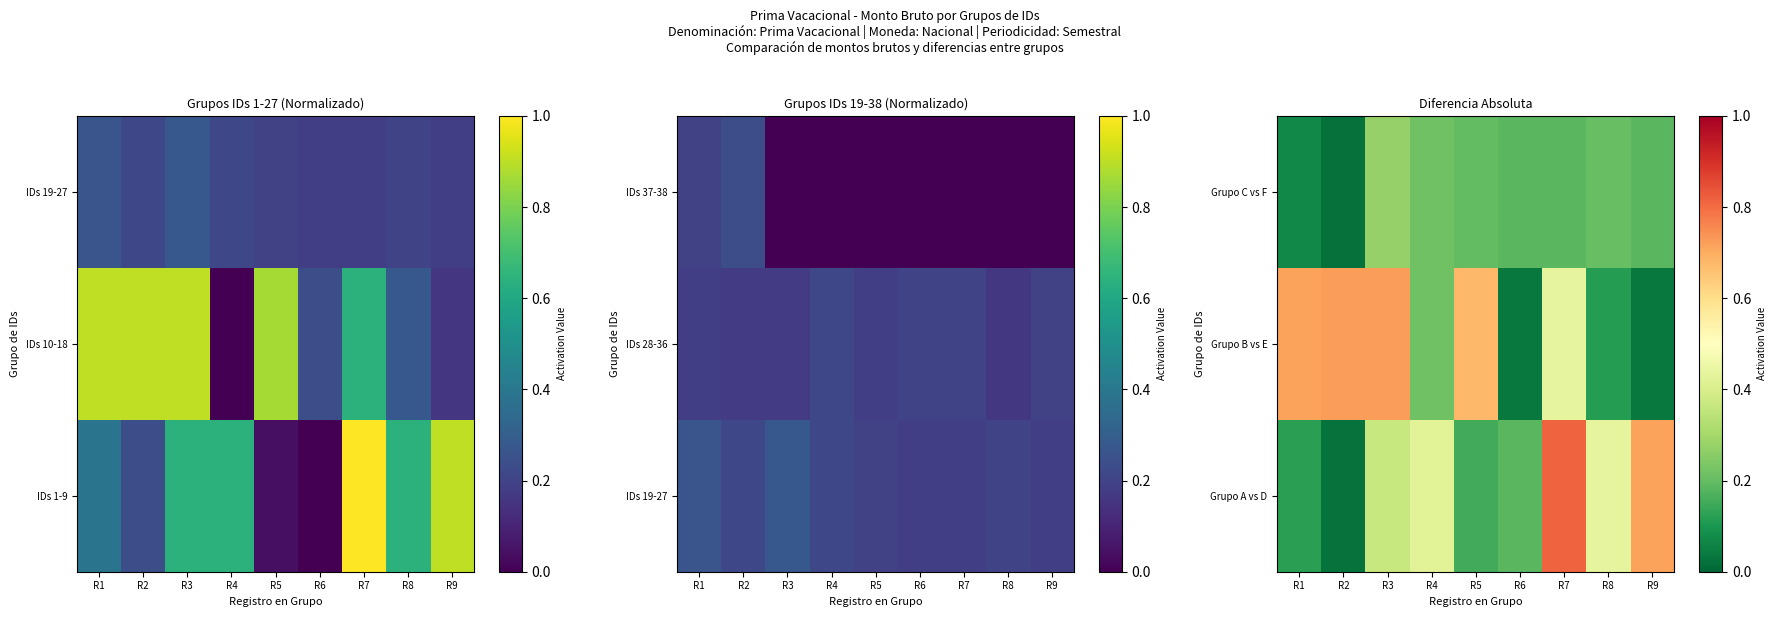

Reading right to left, transcribe all the data shown in this chart.

Grupo A vs D: R9=0.7	R8=0.4	R7=0.8	R6=0.2	R5=0.2	R4=0.4	R3=0.4	R2=0.0	R1=0.1
Grupo B vs E: R9=0.0	R8=0.1	R7=0.4	R6=0.0	R5=0.7	R4=0.2	R3=0.7	R2=0.7	R1=0.7
Grupo C vs F: R9=0.2	R8=0.2	R7=0.2	R6=0.2	R5=0.2	R4=0.2	R3=0.3	R2=0.0	R1=0.1